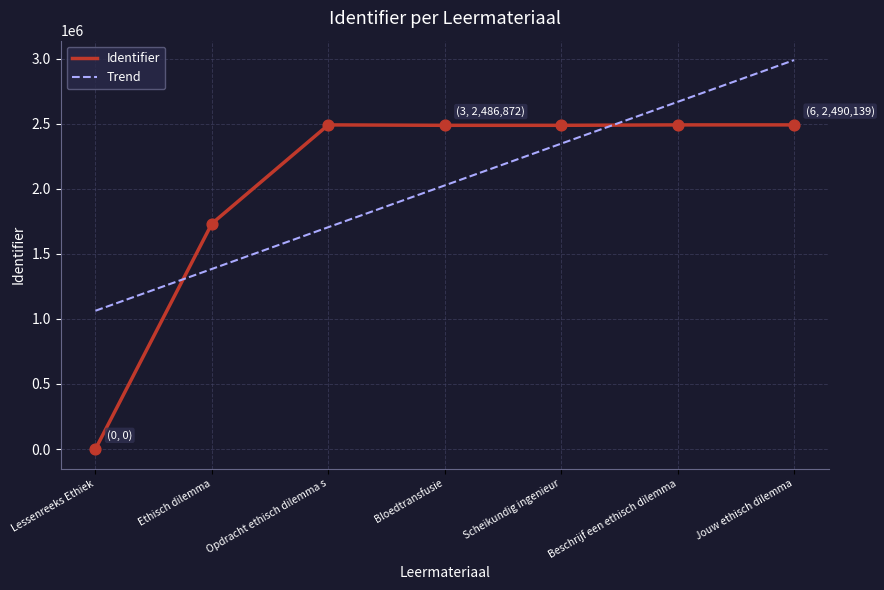

What are all the series names shown in the legend?

Identifier, Trend